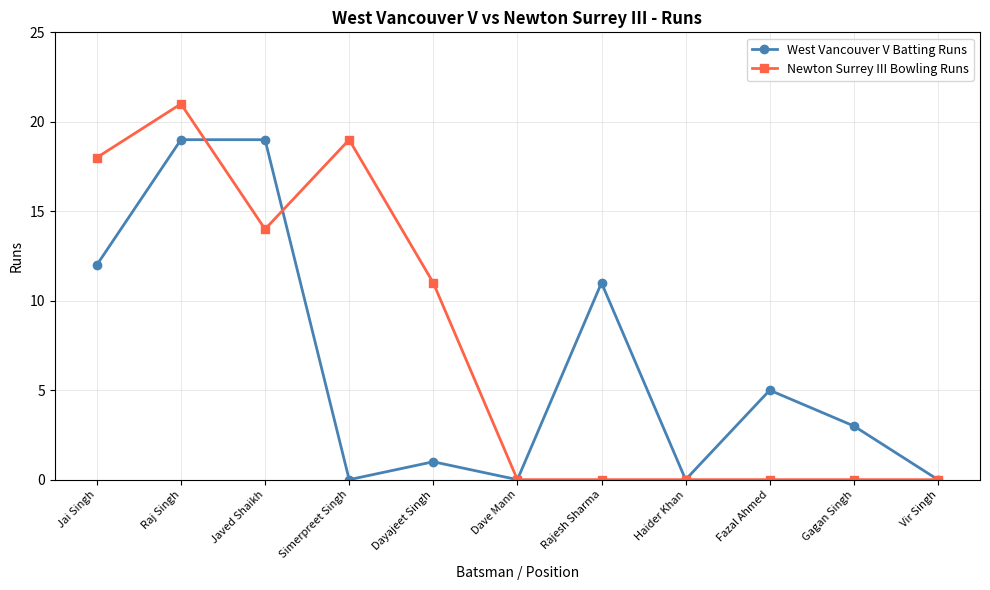

What are all the series names shown in the legend?

West Vancouver V Batting Runs, Newton Surrey III Bowling Runs